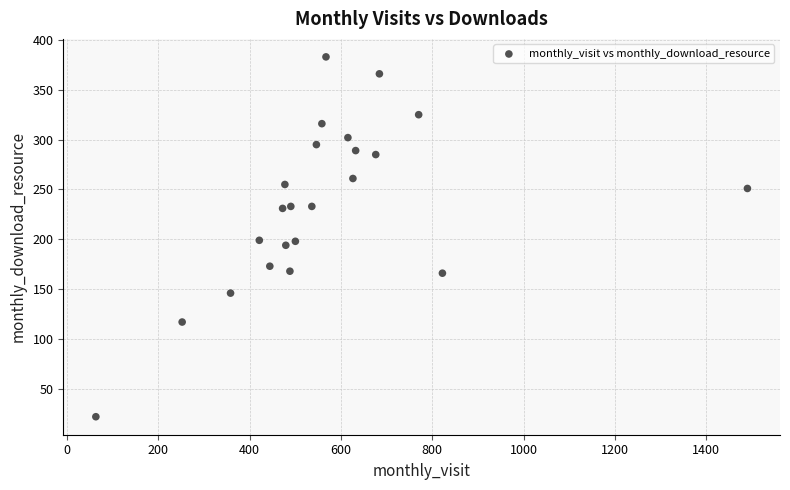

What is the range of Y values (max minus min)?

361